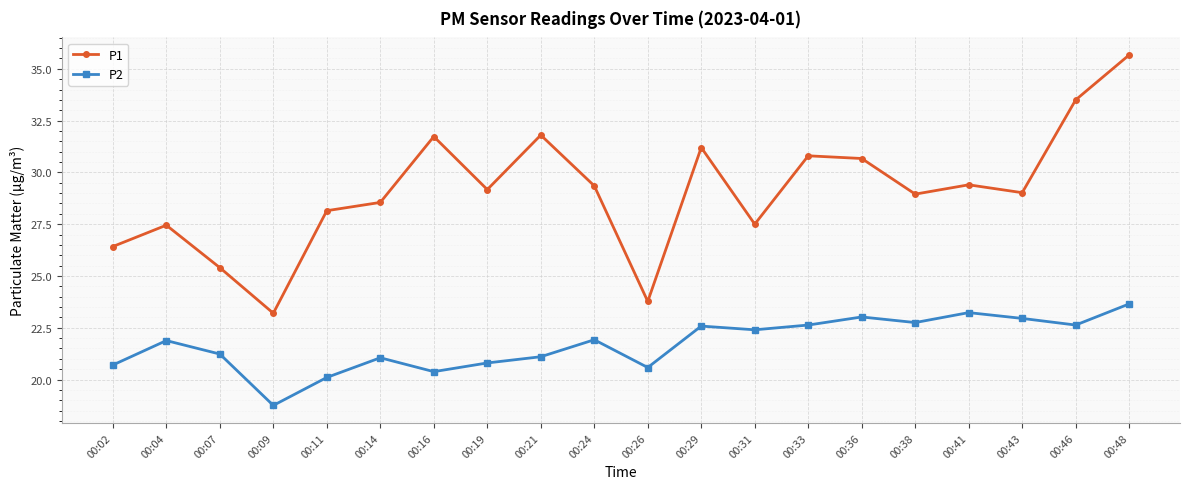

What is the value of the P1 point at the 18th from the left?

29.0